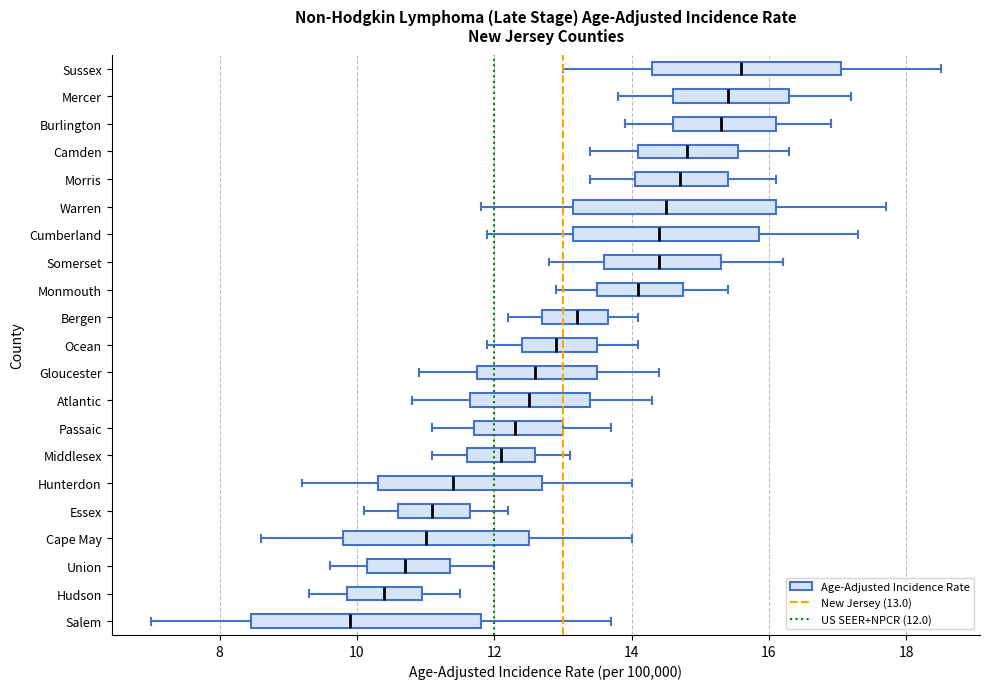

Where does the median line of the box for Atlantic sit on the x-axis? The values are not printed on the chart, so give them approximately, as read against the axis.

12.6